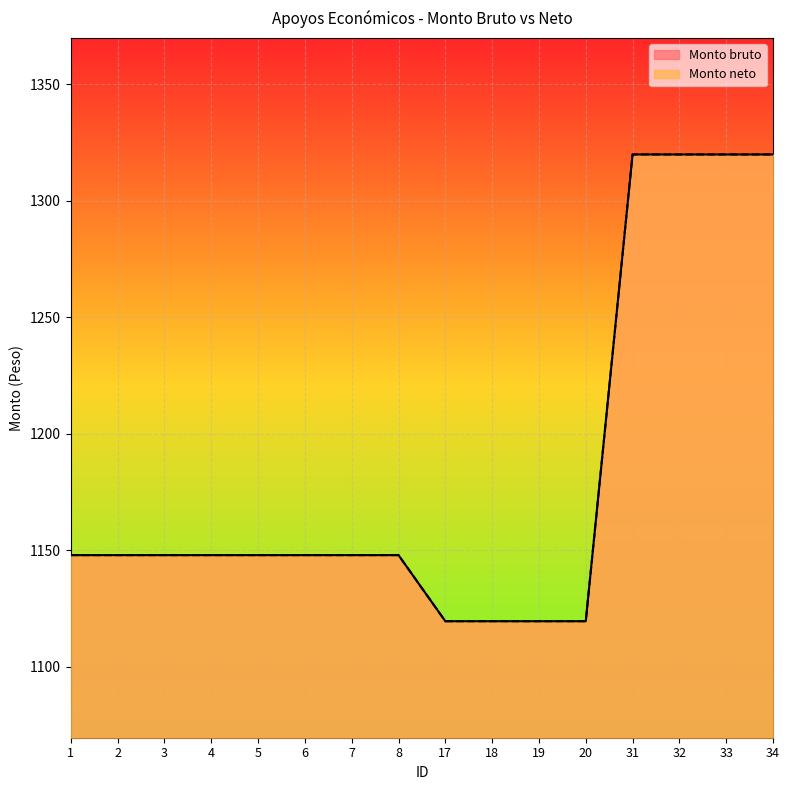

What is the value of the Monto bruto point at the 7th from the left?

1147.8